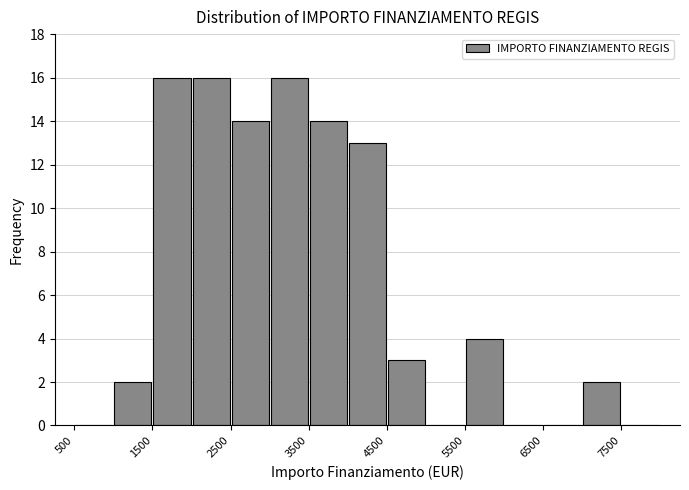

Reading left to right, transcribe this chart: for each bar, give the range it covers on the x-axis and its height. The values are not printed on the chart, so give them approximately, as read against the axis.

500 to 1000: 0
1000 to 1500: 2
1500 to 2000: 16
2000 to 2500: 16
2500 to 3000: 14
3000 to 3500: 16
3500 to 4000: 14
4000 to 4500: 13
4500 to 5000: 3
5000 to 5500: 0
5500 to 6000: 4
6000 to 6500: 0
6500 to 7000: 0
7000 to 7500: 2
7500 to 8000: 0